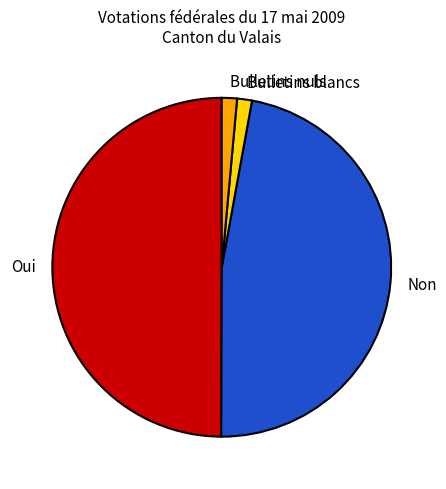

The Bulletins blancs slice represents 11% of the pie. True or false?

False